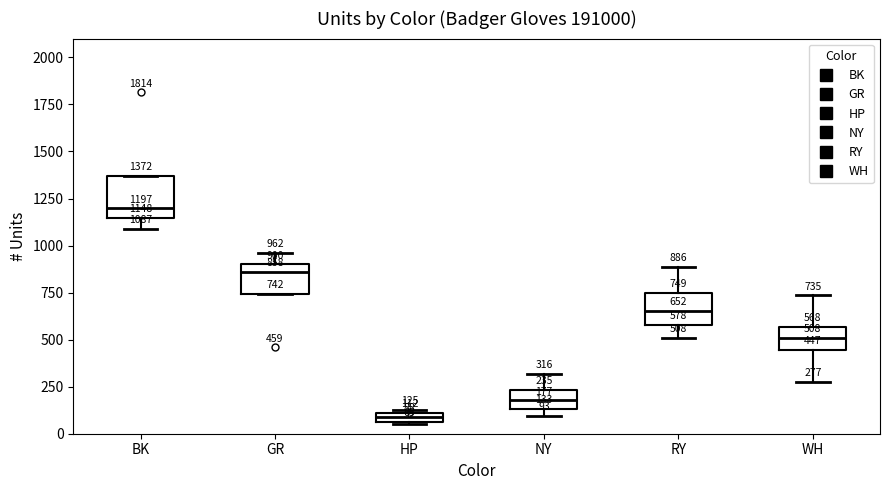

Which box has the lowest median line?

HP